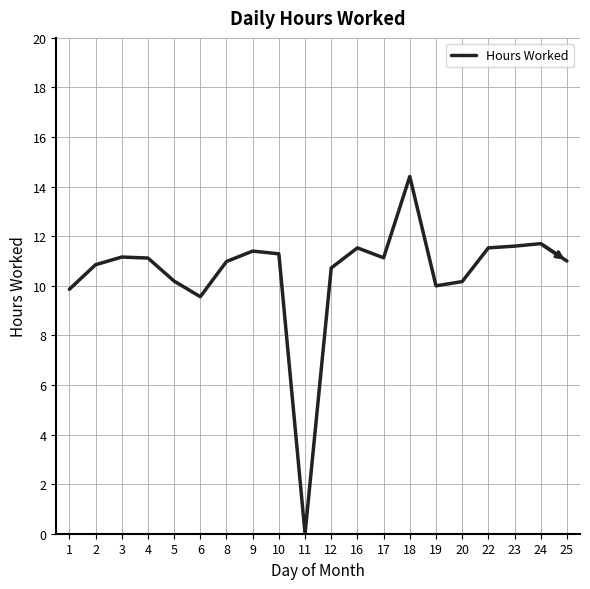

What is the change in value from 8 to 23?

+0.6